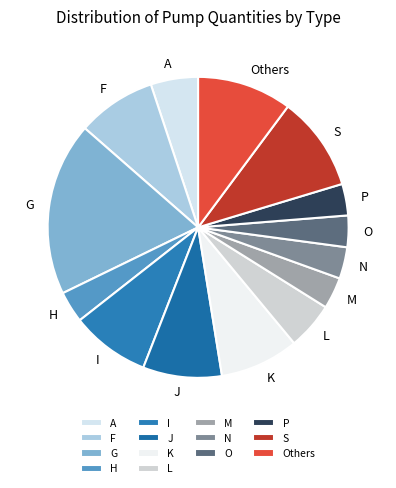

Does any single category account for the majority?

No